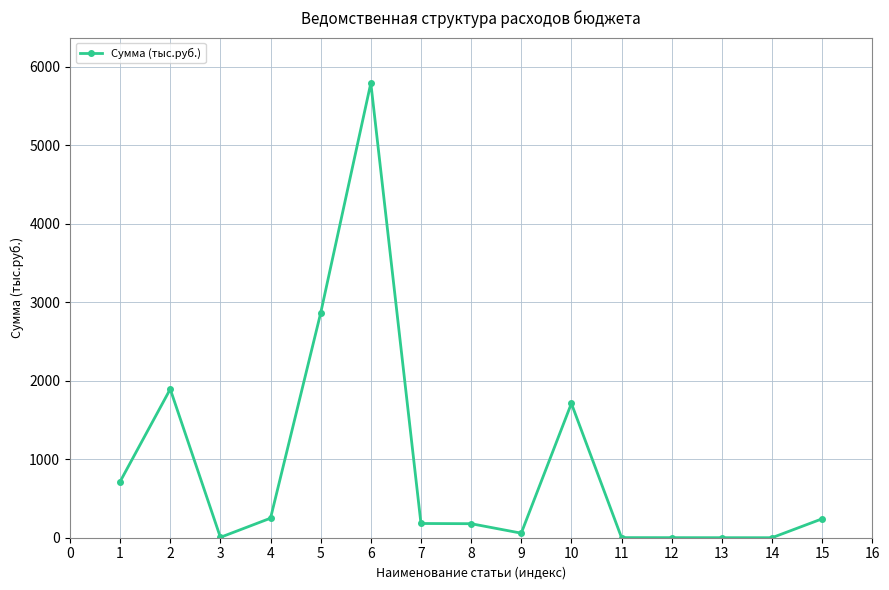

What is the sum of all values?

13889.6